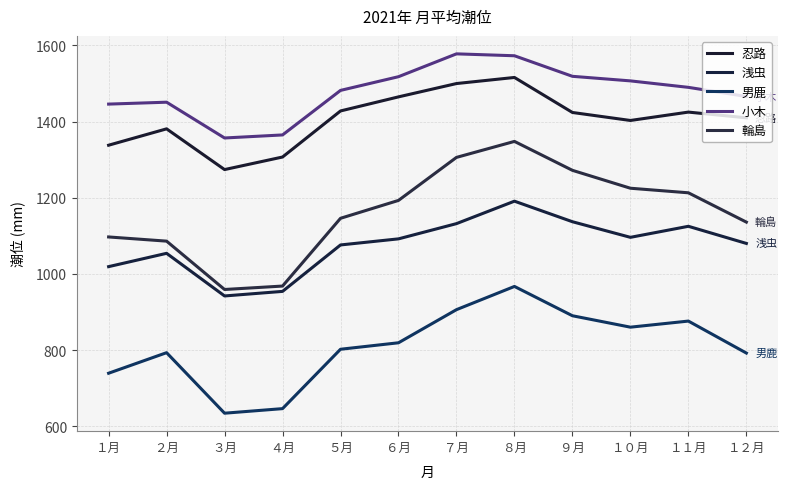

List the labels in order of 浅虫 value, smallest first.

３月, ４月, １月, ２月, ５月, １２月, ６月, １０月, １１月, ７月, ９月, ８月